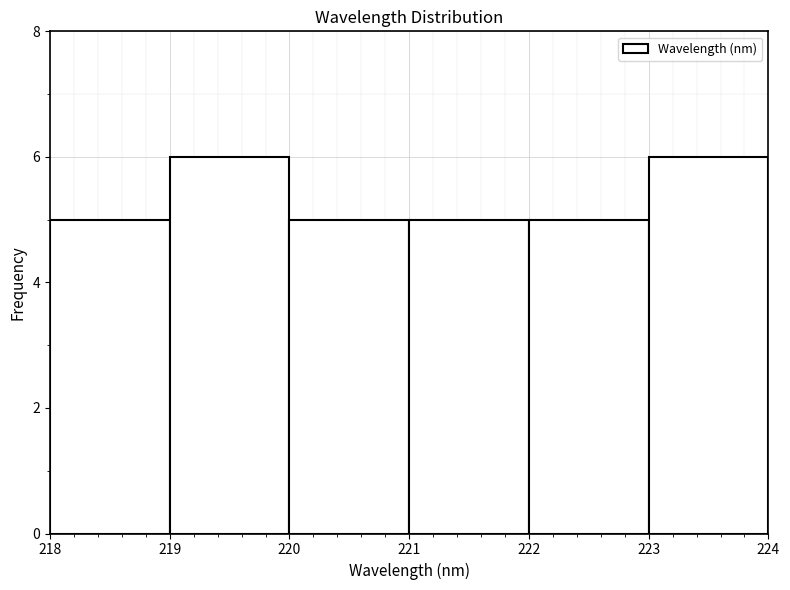

Reading left to right, list every bar in this chart as the range it spans on the x-axis followed by its height. The values are not printed on the chart, so give them approximately, as read against the axis.

218 to 219: 5
219 to 220: 6
220 to 221: 5
221 to 222: 5
222 to 223: 5
223 to 224: 6